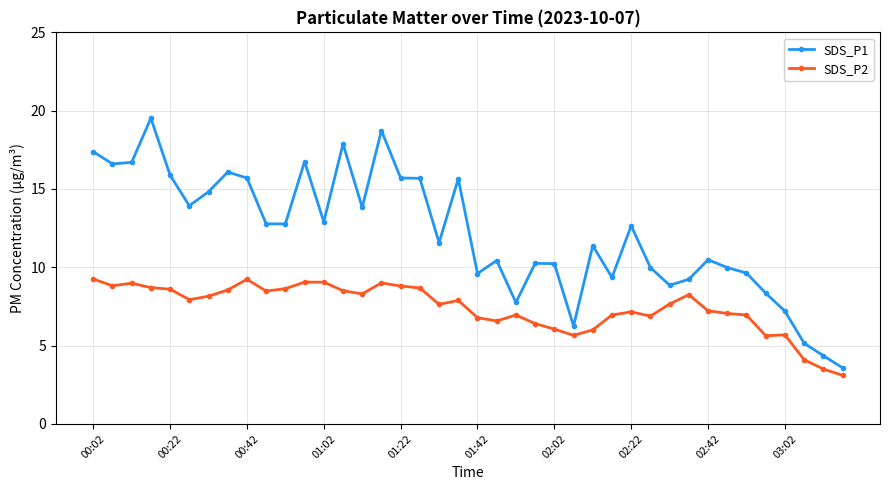

At how many categories does at least one series exceed 11?

22